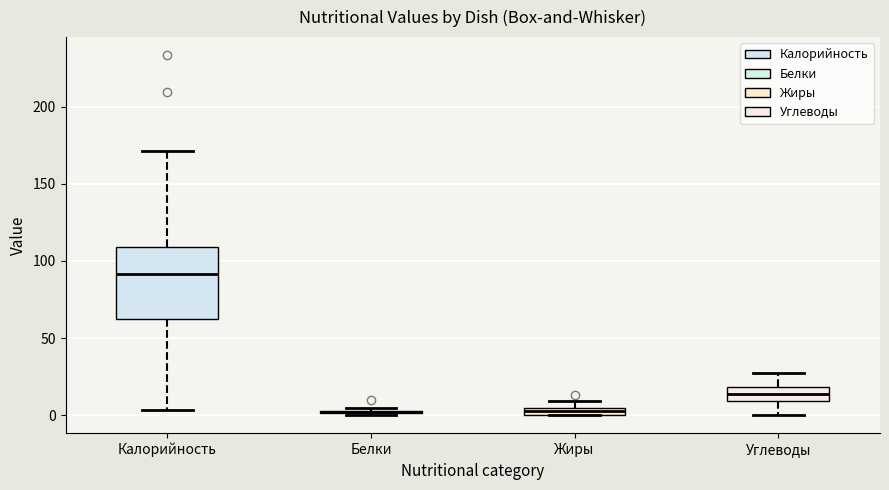

Where is the upper edge of the box for Калорийность on the y-axis? The values are not printed on the chart, so give them approximately, as read against the axis.

110